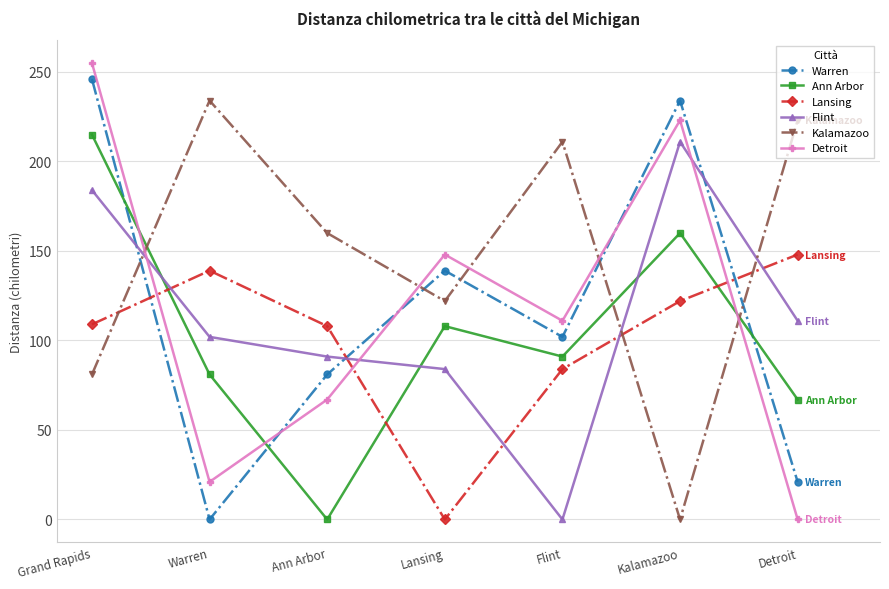

Rank the series by their maximum value, from lowest to highest.

Lansing, Flint, Ann Arbor, Kalamazoo, Warren, Detroit